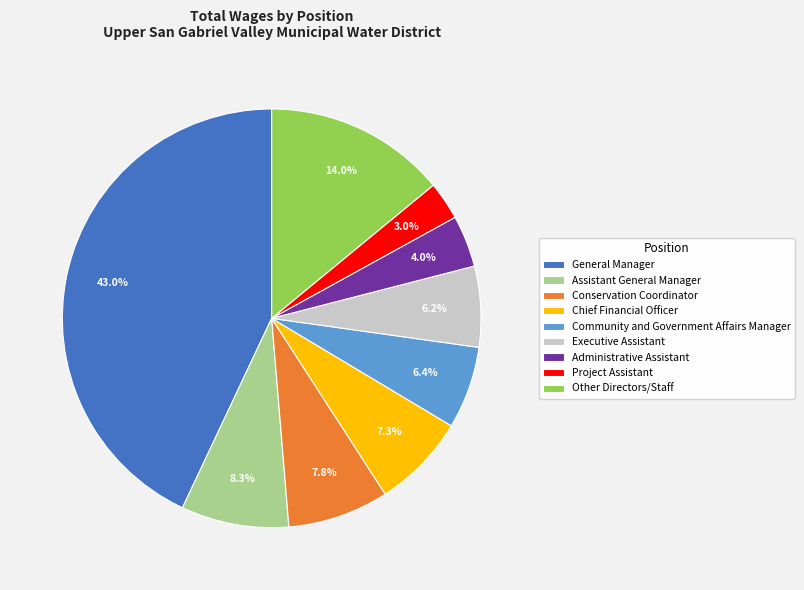

Does any single category account for the majority?

No